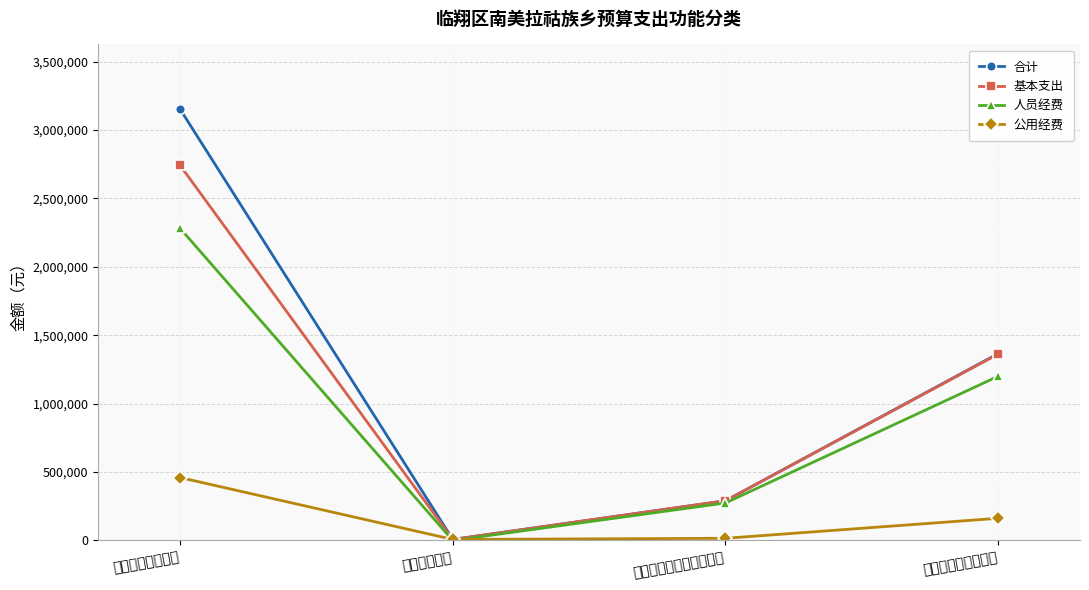

How many data points in 基本支出 are above 1362628?

2